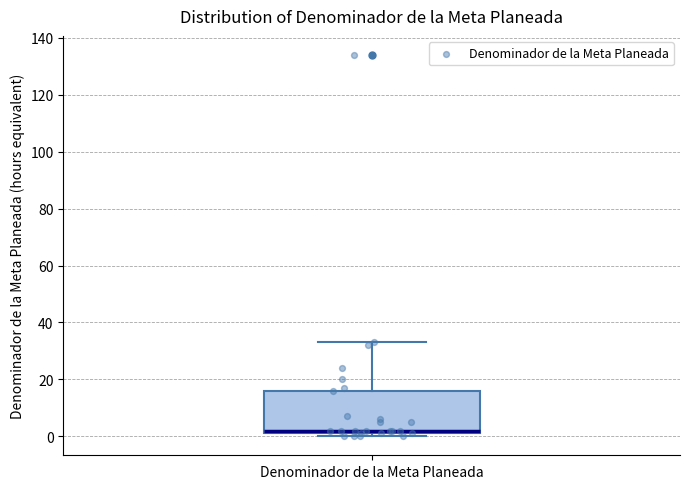

Where does the upper whisker of the box for Denominador de la Meta Planeada end on the y-axis? The values are not printed on the chart, so give them approximately, as read against the axis.

34